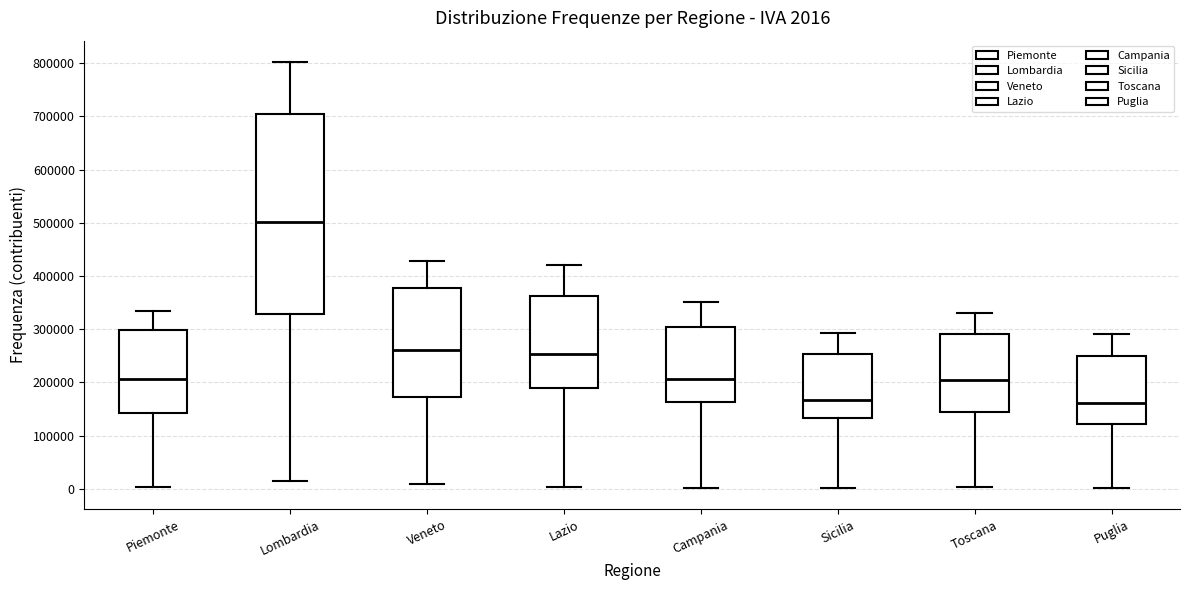

Comparing the boxes themselves (not the whiskers), which one is the tallest?

Lombardia